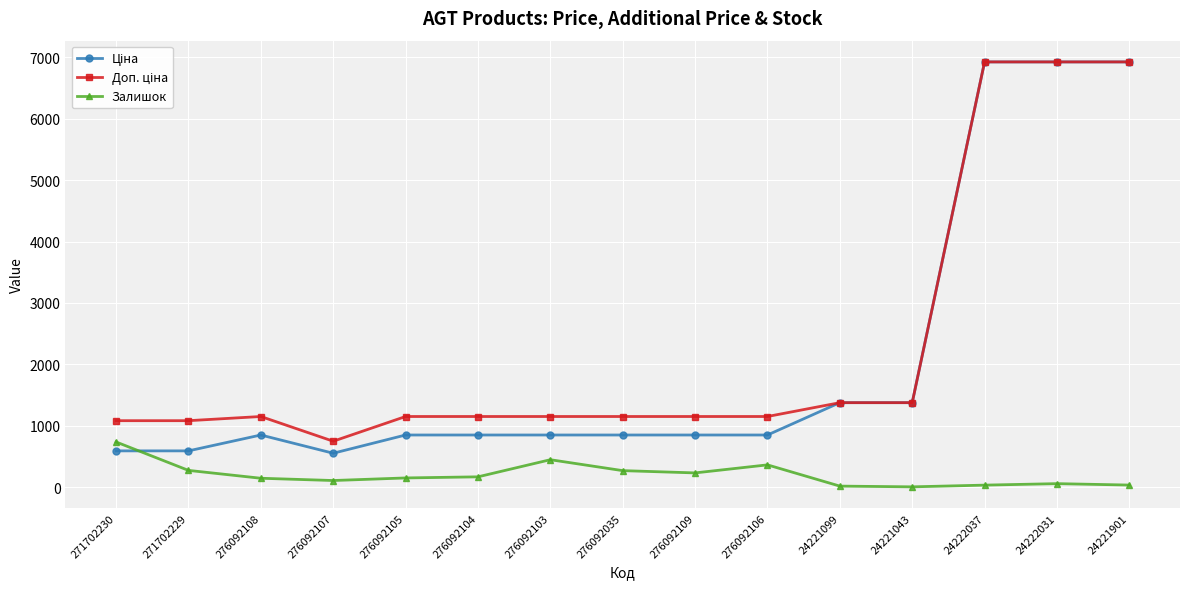

What is the minimum value for Залишок?

4.0